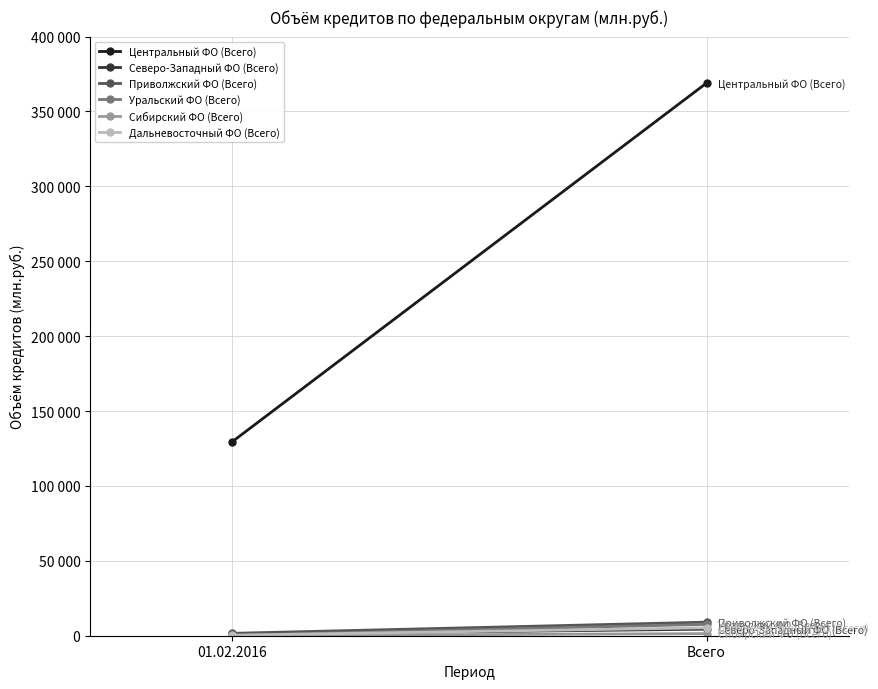

Is it true that Центральный ФО (Всего) equals 226827 at 01.02.2016?

False